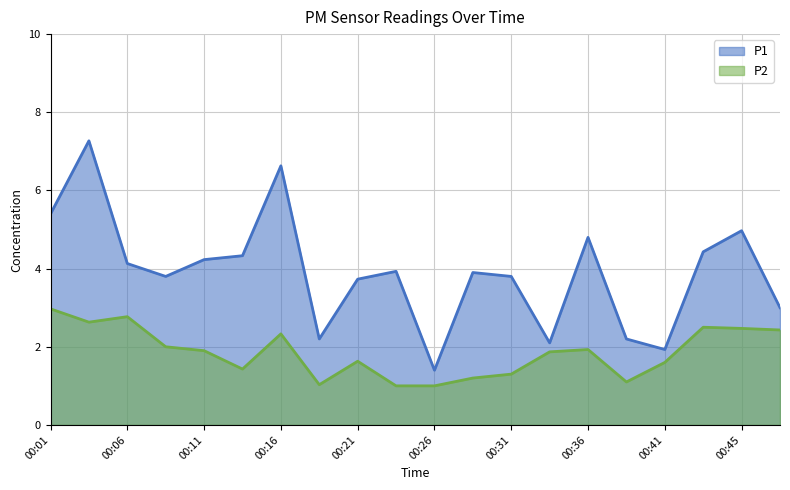

What is the spread (max minus min) of values at 00:41?

0.3